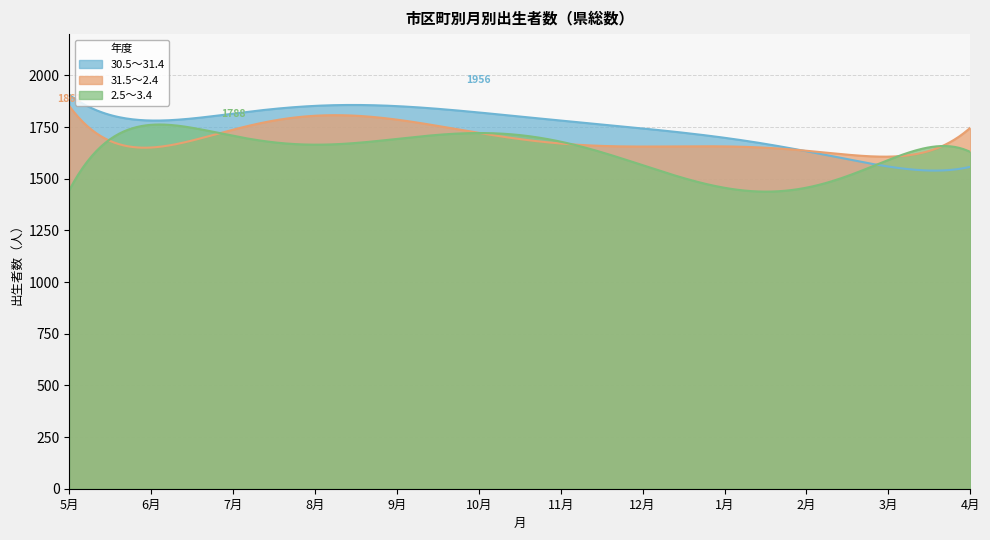

How many times do 31.5～2.4 and 2.5～3.4 cross each other?

6